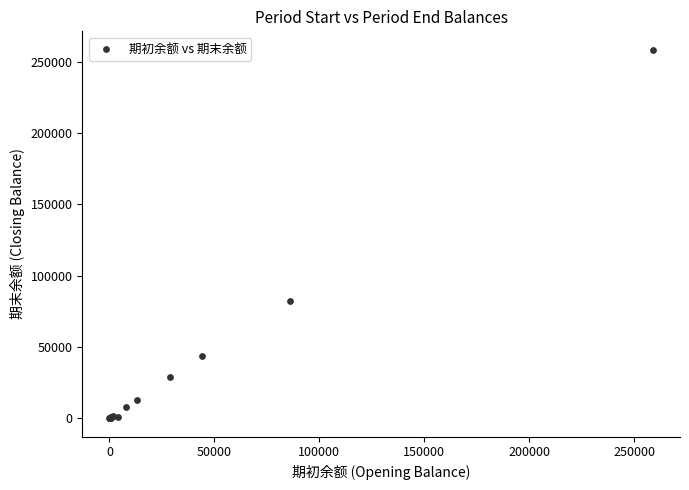

What Y value in the scatter plot is closest to 129222?

82413.3